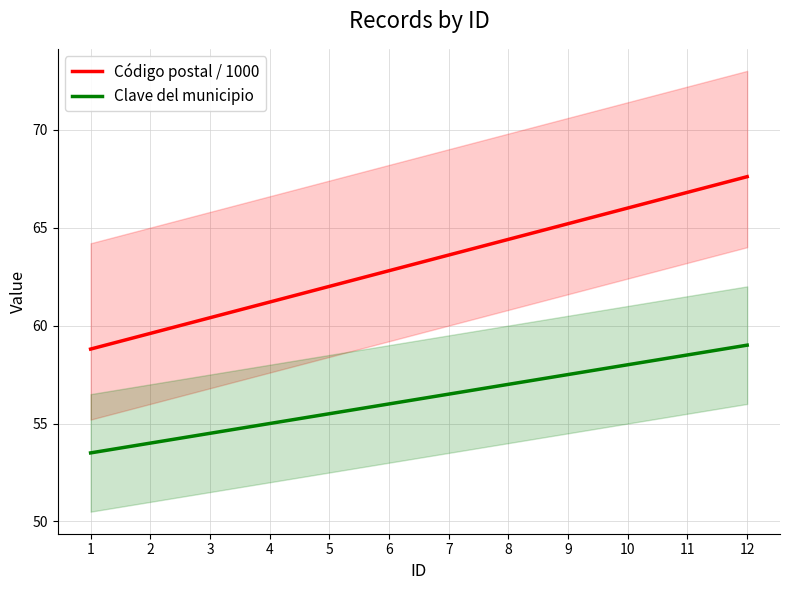

At which category does the chart reach its peak across all series?

12